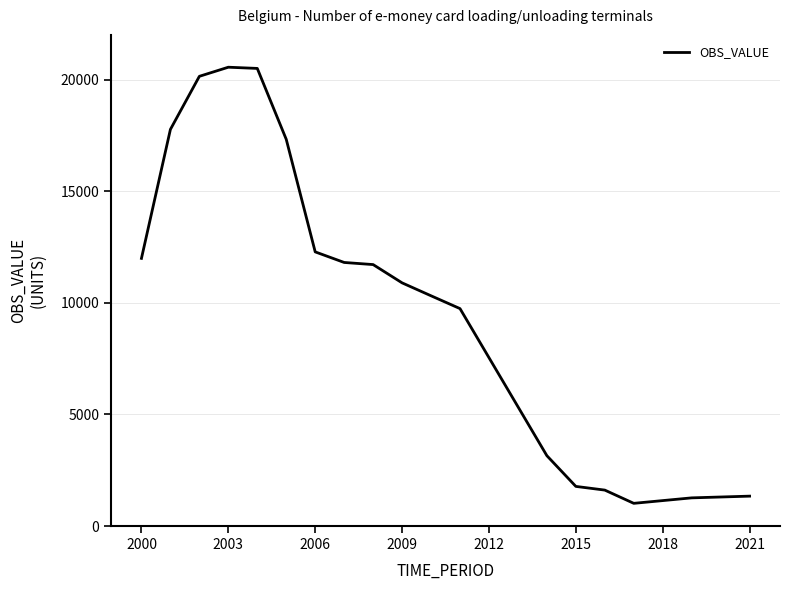

What is the difference between the second highest and second lowest values?

19234.3